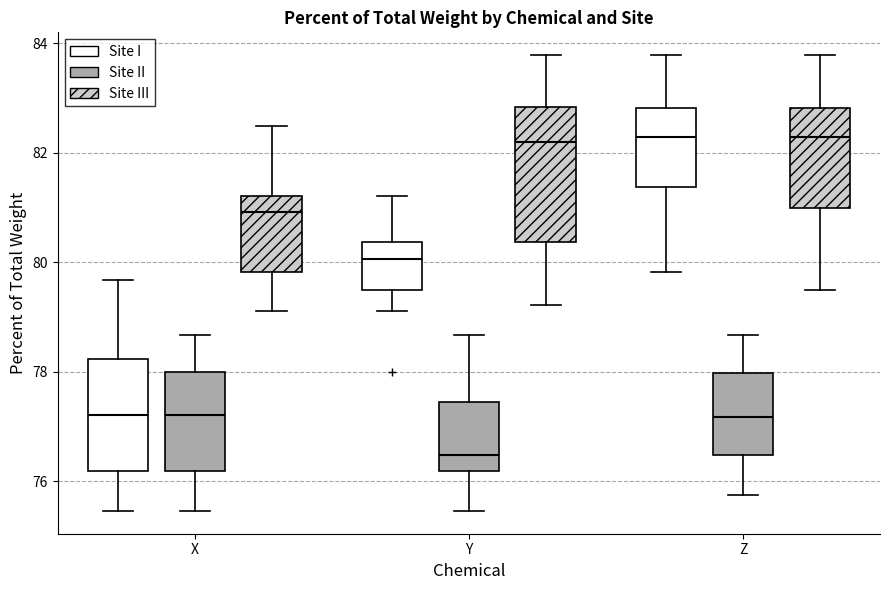

Reading left to right, read every box against the y-axis: the position of its median line, the range the box covers, and the ends of its whiskers. The values are not printed on the chart, so give them approximately, as read against the axis.

X (Site I): median 77.2, box 76.2 to 78.2, whiskers 75.4 to 79.6
X (Site II): median 77.2, box 76.2 to 78.0, whiskers 75.4 to 78.6
X (Site III): median 81.0, box 79.8 to 81.2, whiskers 79.2 to 82.4
Y (Site I): median 80.0, box 79.4 to 80.4, whiskers 79.2 to 81.2
Y (Site II): median 76.4, box 76.2 to 77.4, whiskers 75.4 to 78.6
Y (Site III): median 82.2, box 80.4 to 82.8, whiskers 79.2 to 83.8
Z (Site I): median 82.2, box 81.4 to 82.8, whiskers 79.8 to 83.8
Z (Site II): median 77.2, box 76.4 to 78.0, whiskers 75.8 to 78.6
Z (Site III): median 82.2, box 81.0 to 82.8, whiskers 79.4 to 83.8